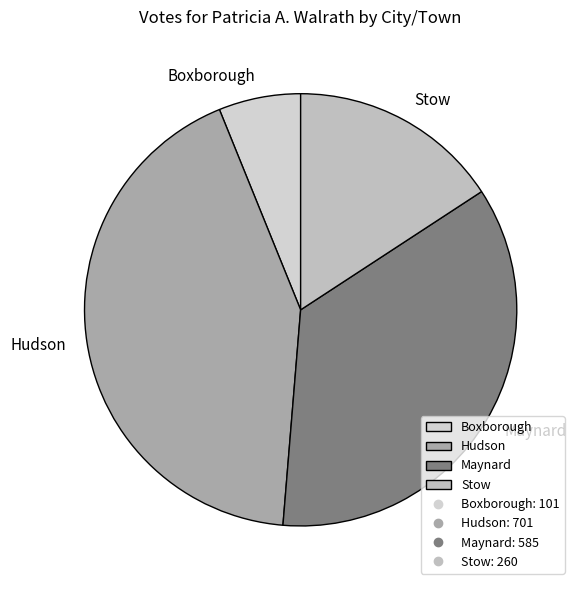

Do Maynard and Stow together represent more than half of the pie?

Yes